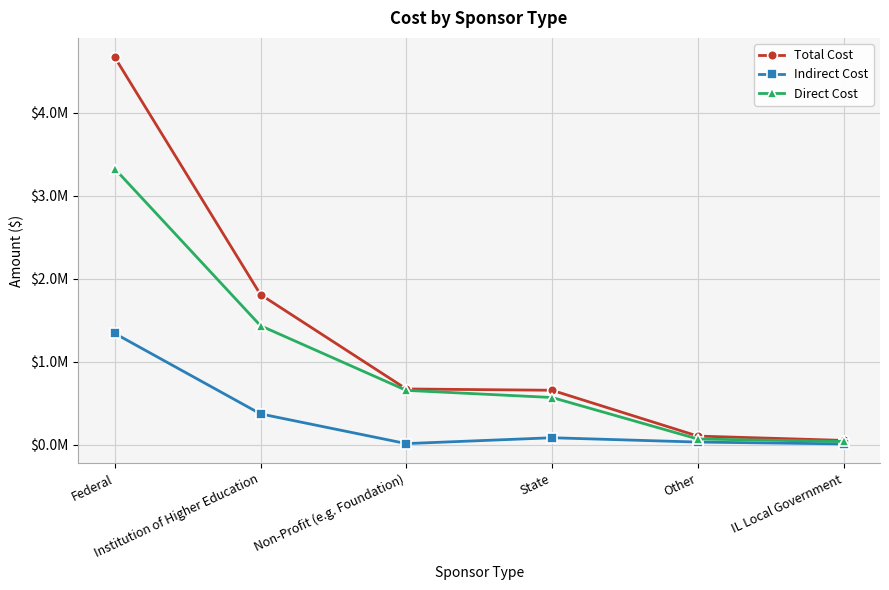

What are all the series names shown in the legend?

Total Cost, Indirect Cost, Direct Cost